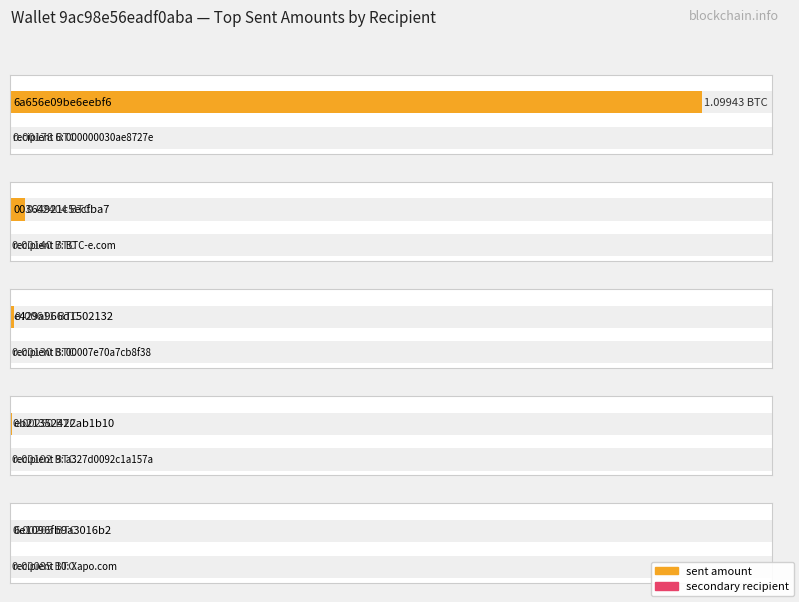

What is the difference between the maximum and minimum values?

1.1